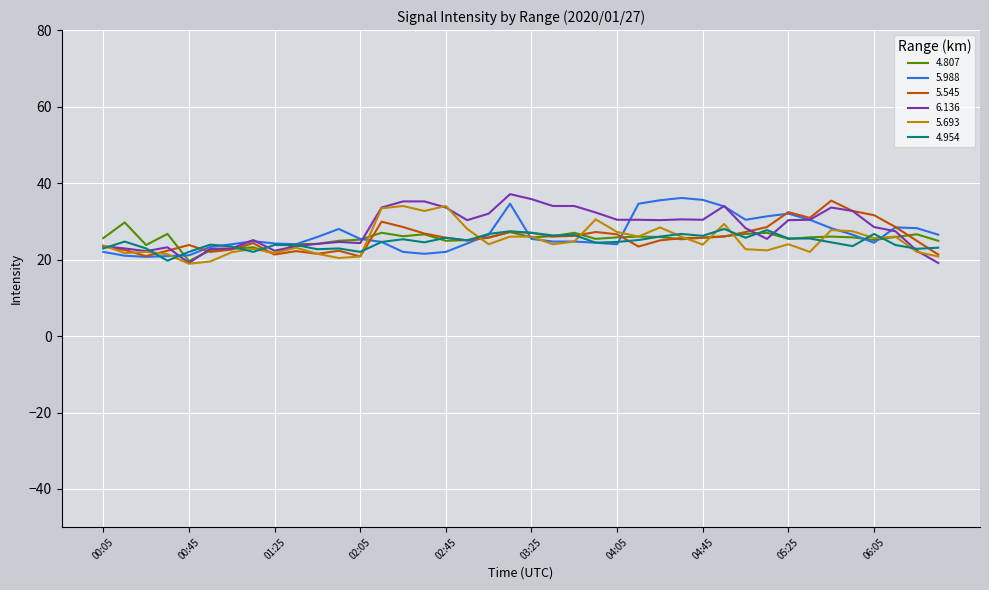

What is the maximum value shown in the chart?

37.1